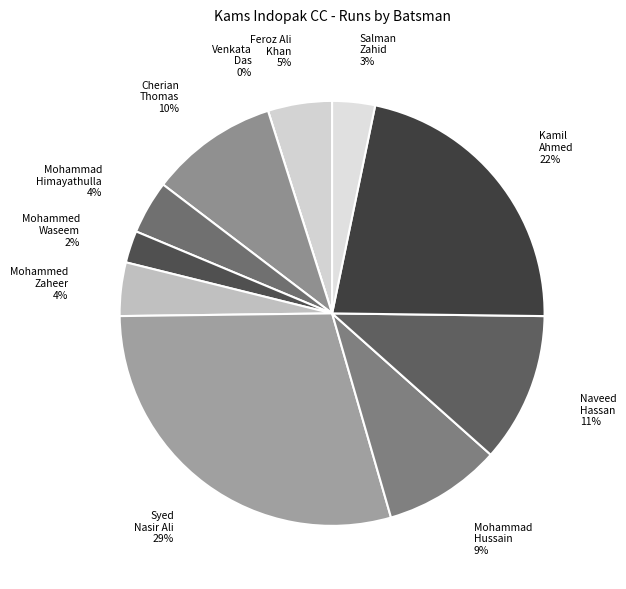

What percentage is NOT represented by Cherian Thomas?

90.2%